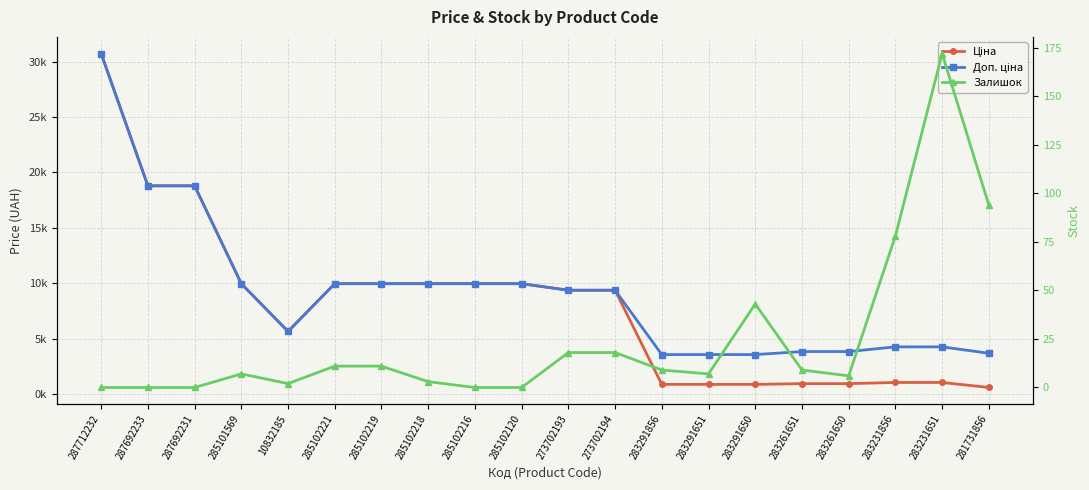

What is the label of the 17th point from the left?

283261650